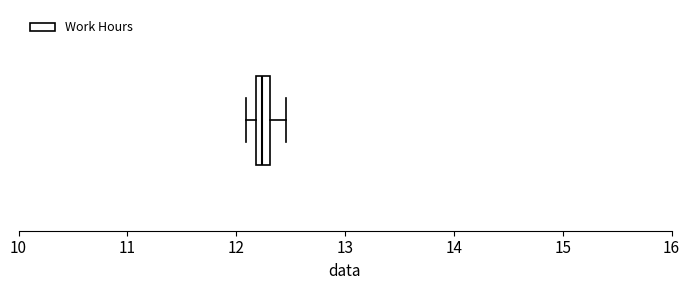

Where is the right edge of the box on the x-axis? The values are not printed on the chart, so give them approximately, as read against the axis.

12.3